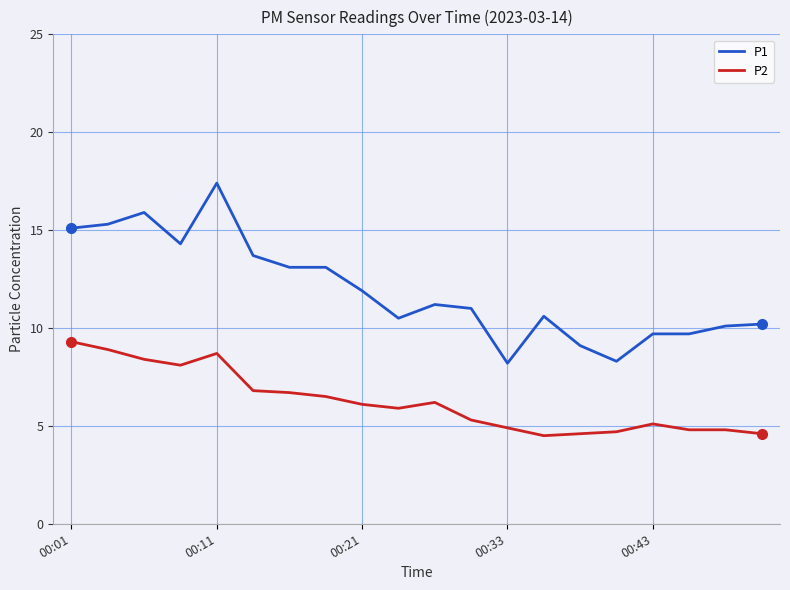

What is the difference between the maximum and minimum values in the P2 series?

4.8